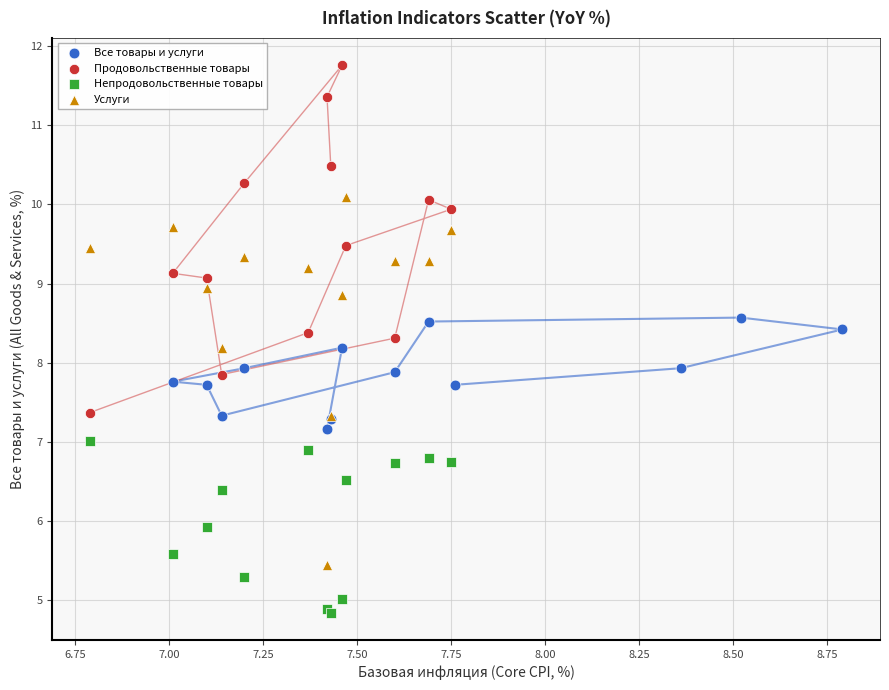

What are all the series names shown in the legend?

Все товары и услуги, Продовольственные товары, Непродовольственные товары, Услуги